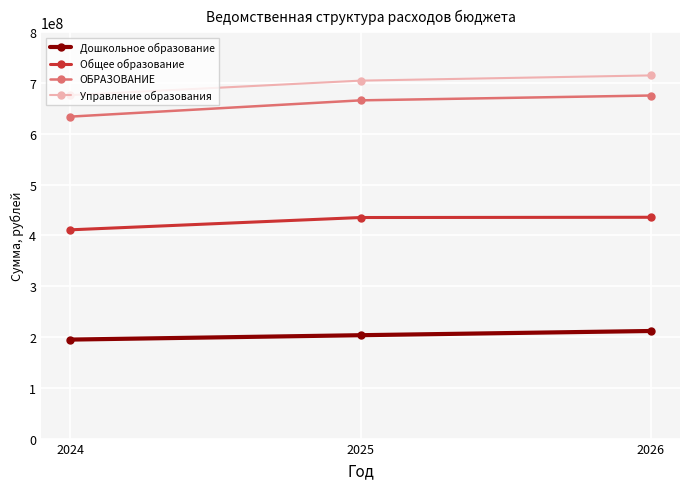

The Управление образования series shows 446000484.0 at 2025. True or false?

False